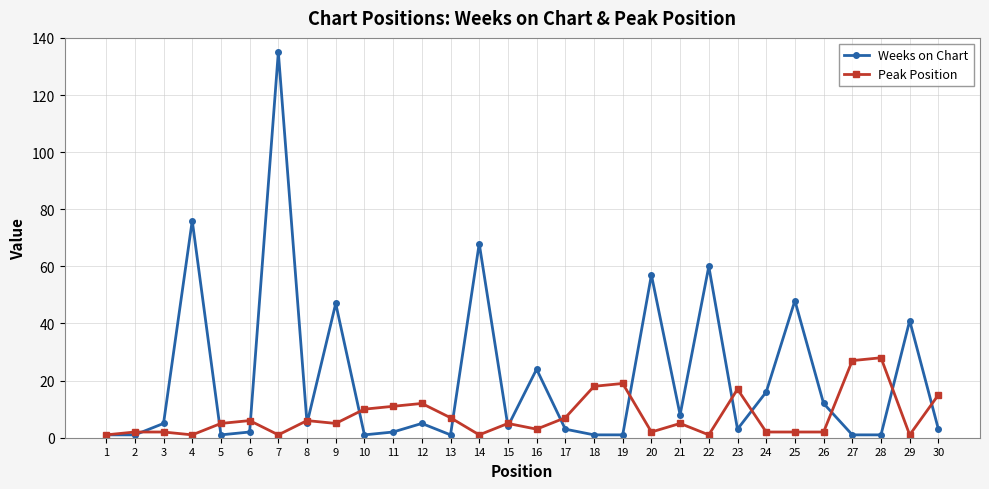

At how many categories does at least one series exceed 33?

8